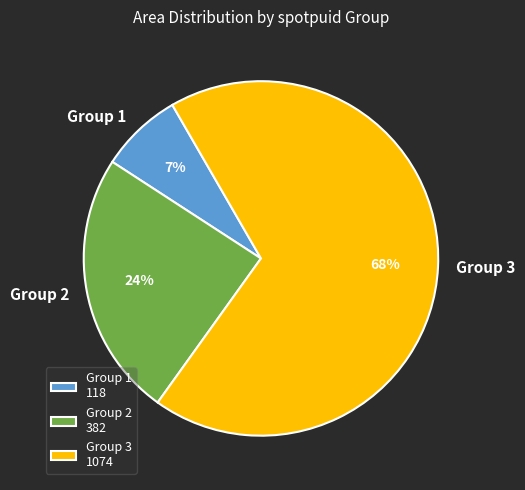

Between Group 3 and Group 1, which is larger?

Group 3